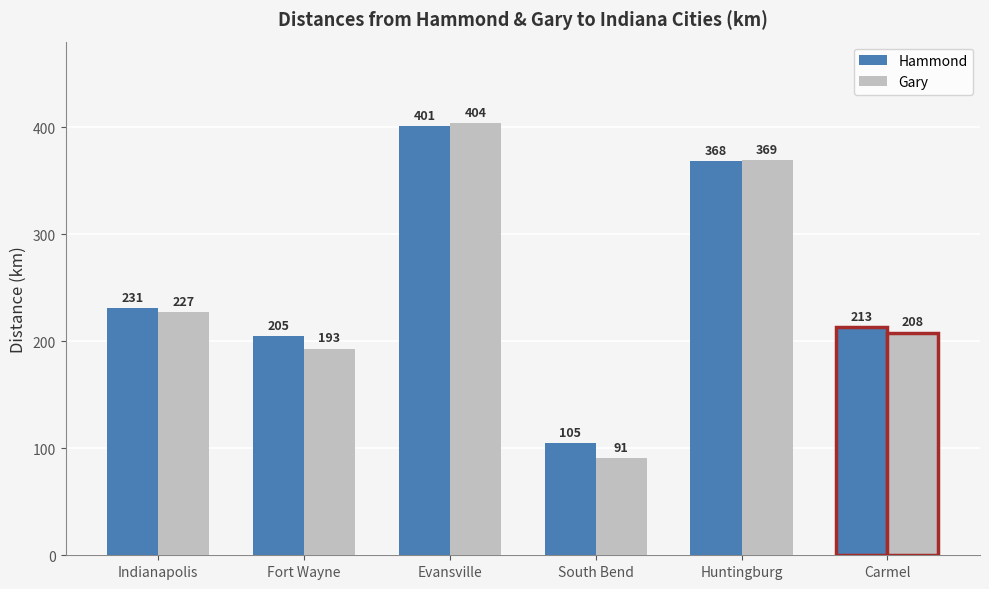

How many groups of bars are there?

6